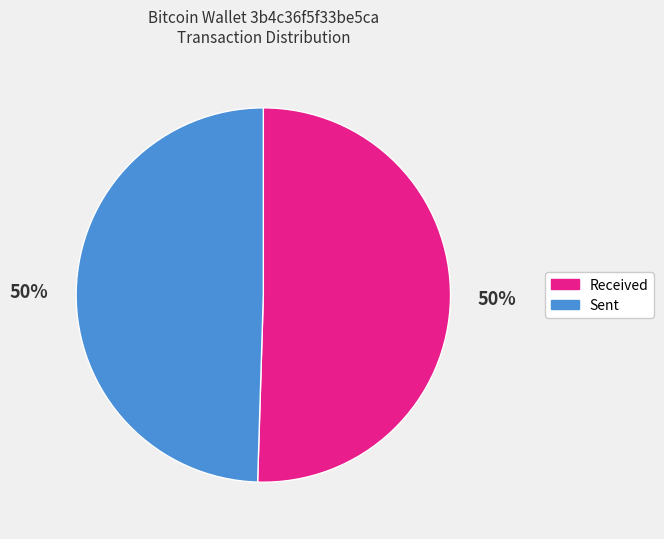

What percentage is the Received slice, to the nearest percent?

50%